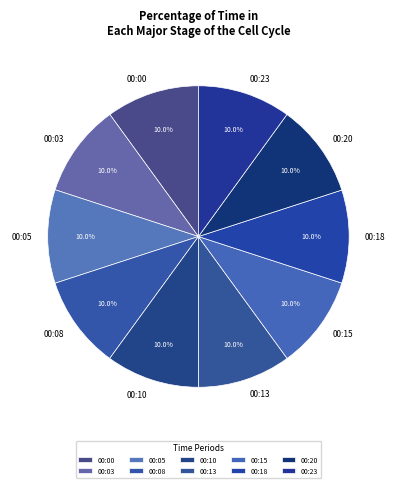

To the nearest percent, what is the combined percentage of 00:18 and 00:10?

20%